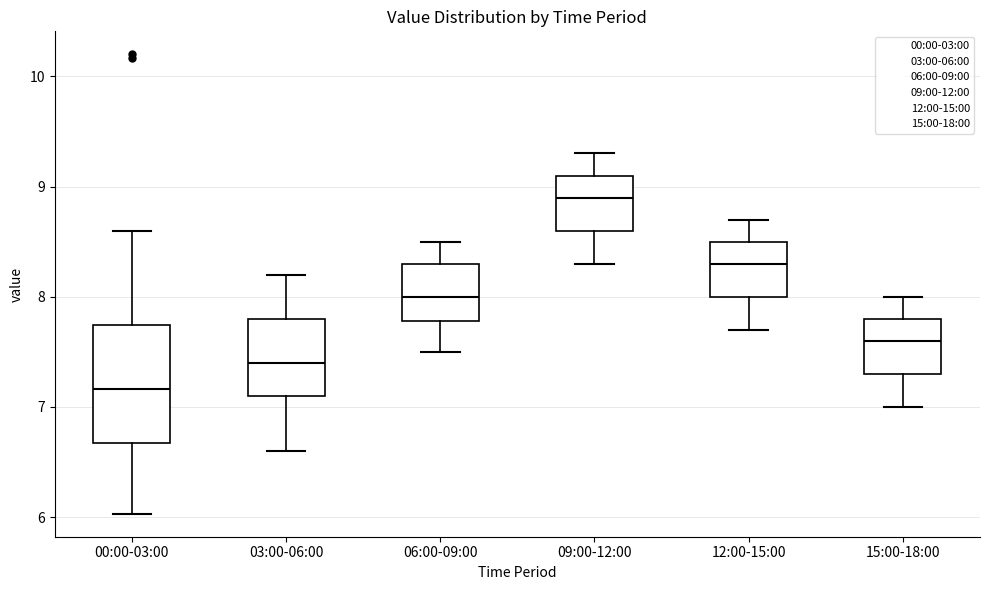

Which box's median line is the highest?

09:00-12:00